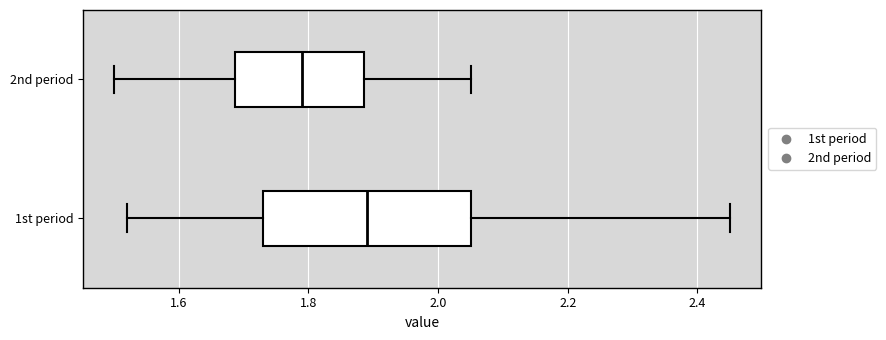

Which box has the furthest to the left median line?

2nd period